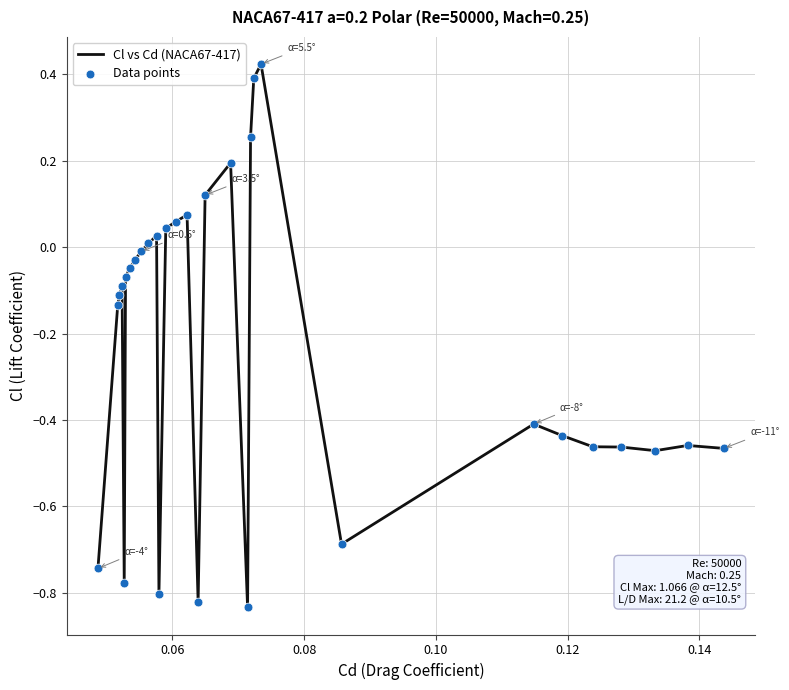

What is the difference between the maximum and minimum values?

1.3